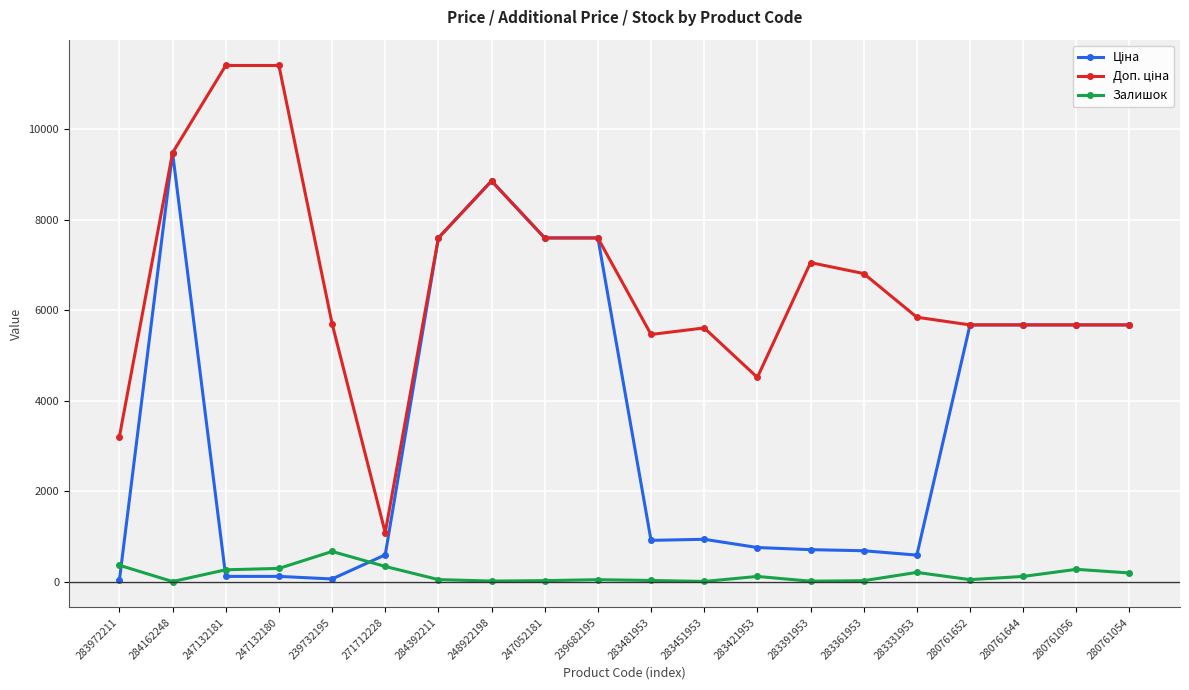

What is the total value across all series at 284162248?

18960.1